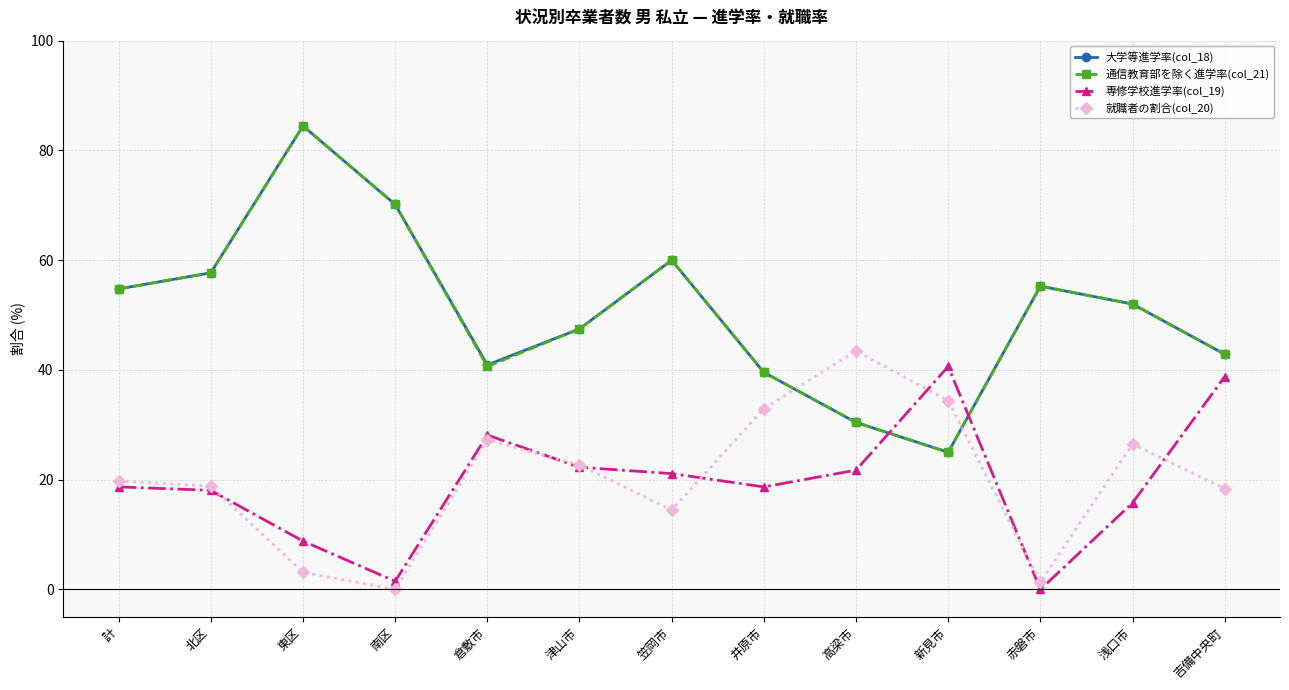

True or false: 専修学校進学率(col_19) has a value of 8.8 at 東区.

True